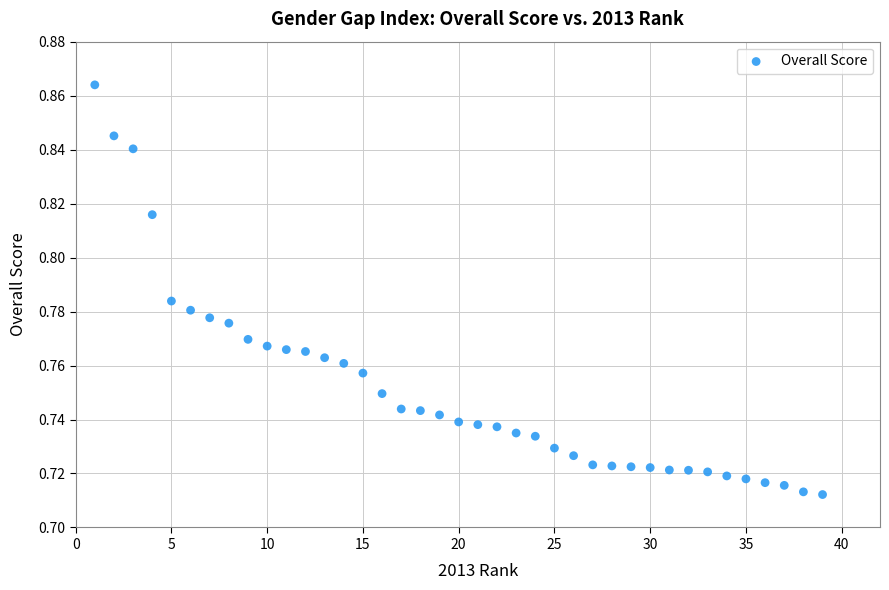

What is the range of X values (max minus min)?

38.0